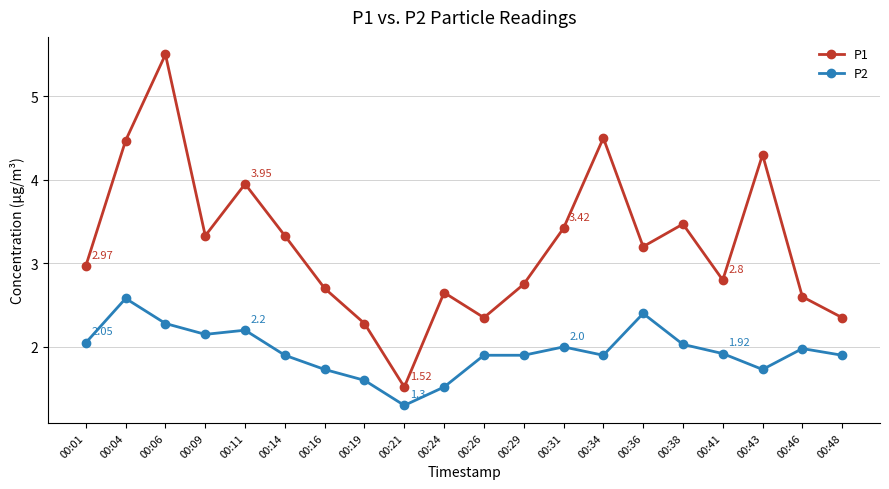

True or false: P2 and P1 cross at least once.

False